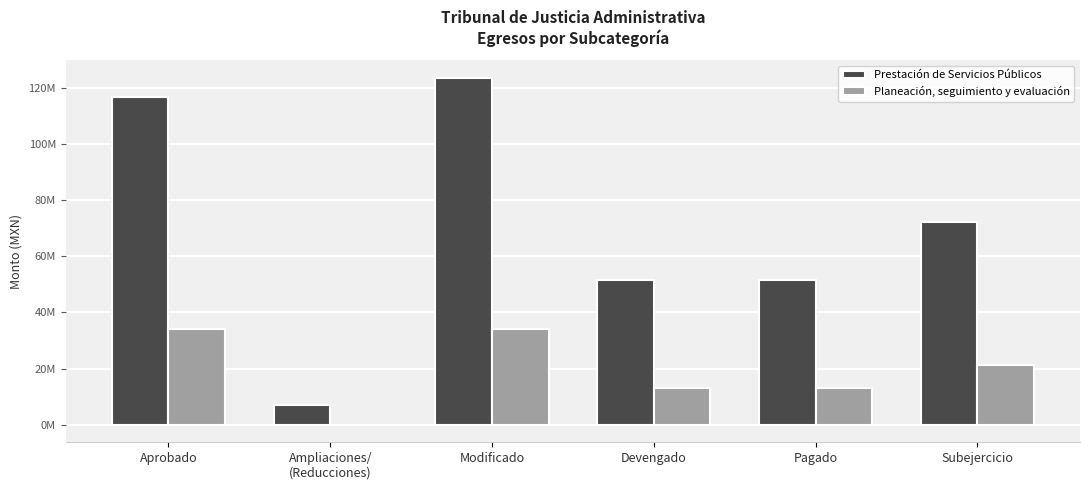

What are all the series names shown in the legend?

Prestación de Servicios Públicos, Planeación, seguimiento y evaluación